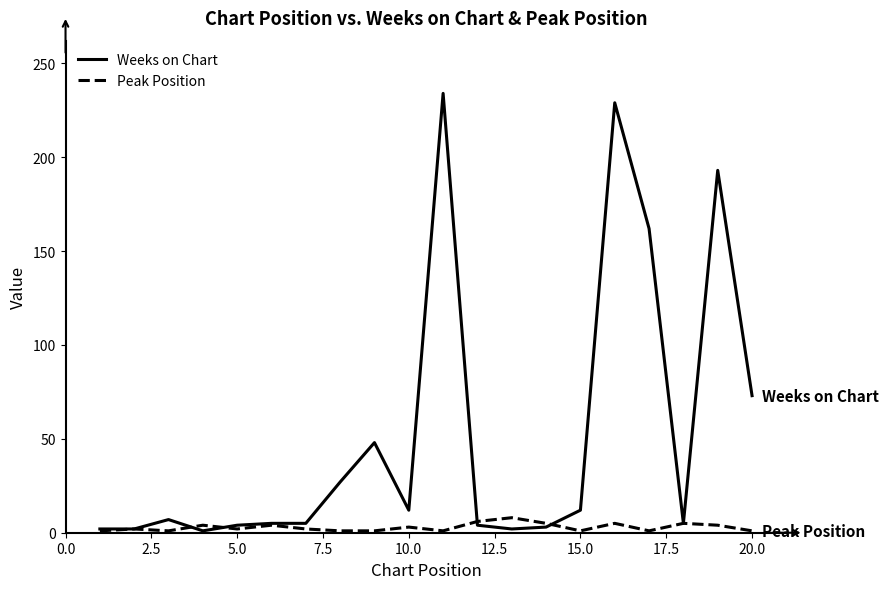

Which series has the largest total across all categories?

Weeks on Chart